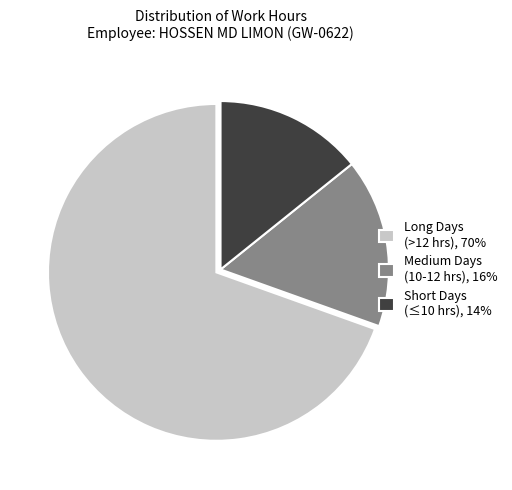

Between Medium Days (10-12 hrs), 16% and Short Days (≤10 hrs), 14%, which is larger?

Medium Days (10-12 hrs), 16%